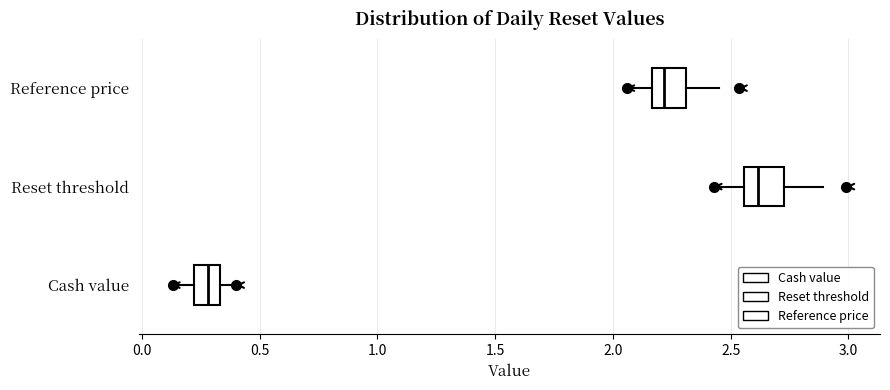

Where is the right edge of the box for Cash value on the x-axis? The values are not printed on the chart, so give them approximately, as read against the axis.

0.35